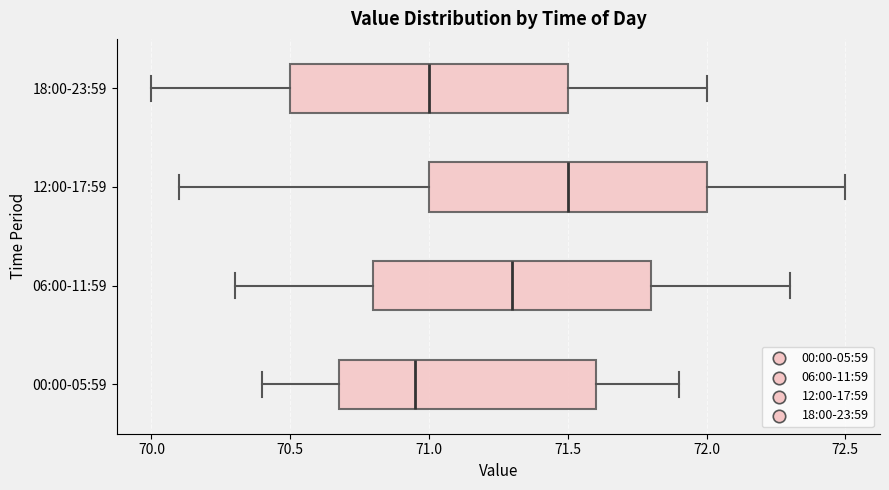

Reading bottom to top, read every box against the x-axis: the position of its median line, the range the box covers, and the ends of its whiskers. The values are not printed on the chart, so give them approximately, as read against the axis.

00:00-05:59: median 70.95, box 70.70 to 71.60, whiskers 70.40 to 71.90
06:00-11:59: median 71.30, box 70.80 to 71.80, whiskers 70.30 to 72.30
12:00-17:59: median 71.50, box 71.00 to 72.00, whiskers 70.10 to 72.50
18:00-23:59: median 71.00, box 70.50 to 71.50, whiskers 70.00 to 72.00